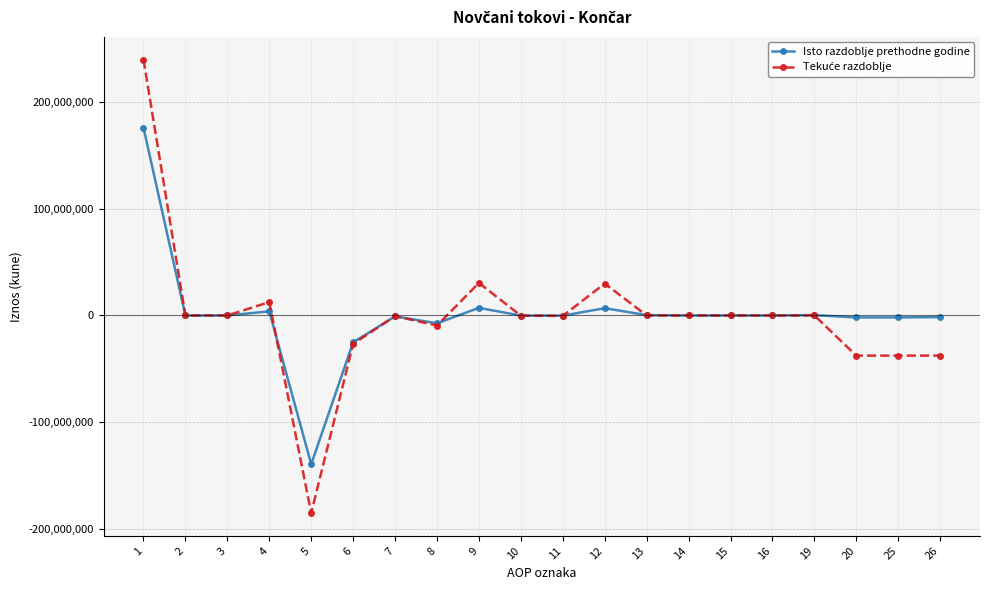

What is the lowest value of the Isto razdoblje prethodne godine series?

-139488010